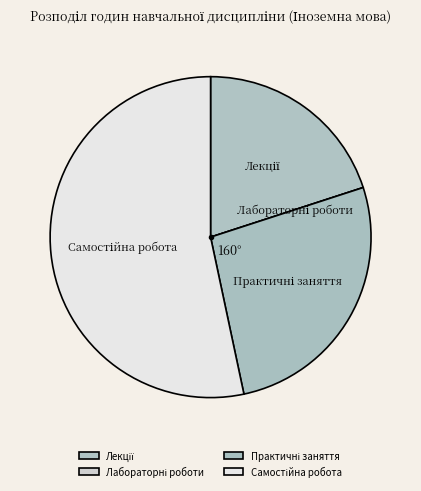

Is there a majority slice in this chart?

Yes